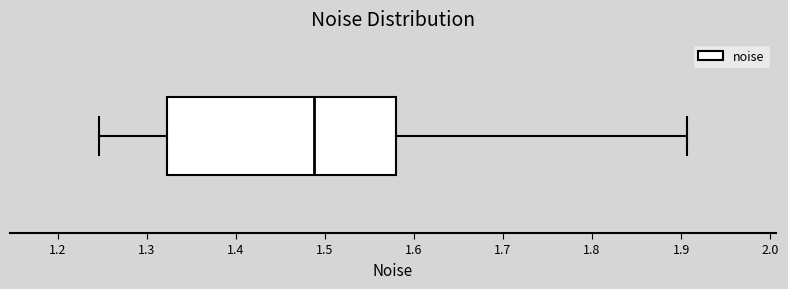

Where is the left edge of the box on the x-axis? The values are not printed on the chart, so give them approximately, as read against the axis.

1.32